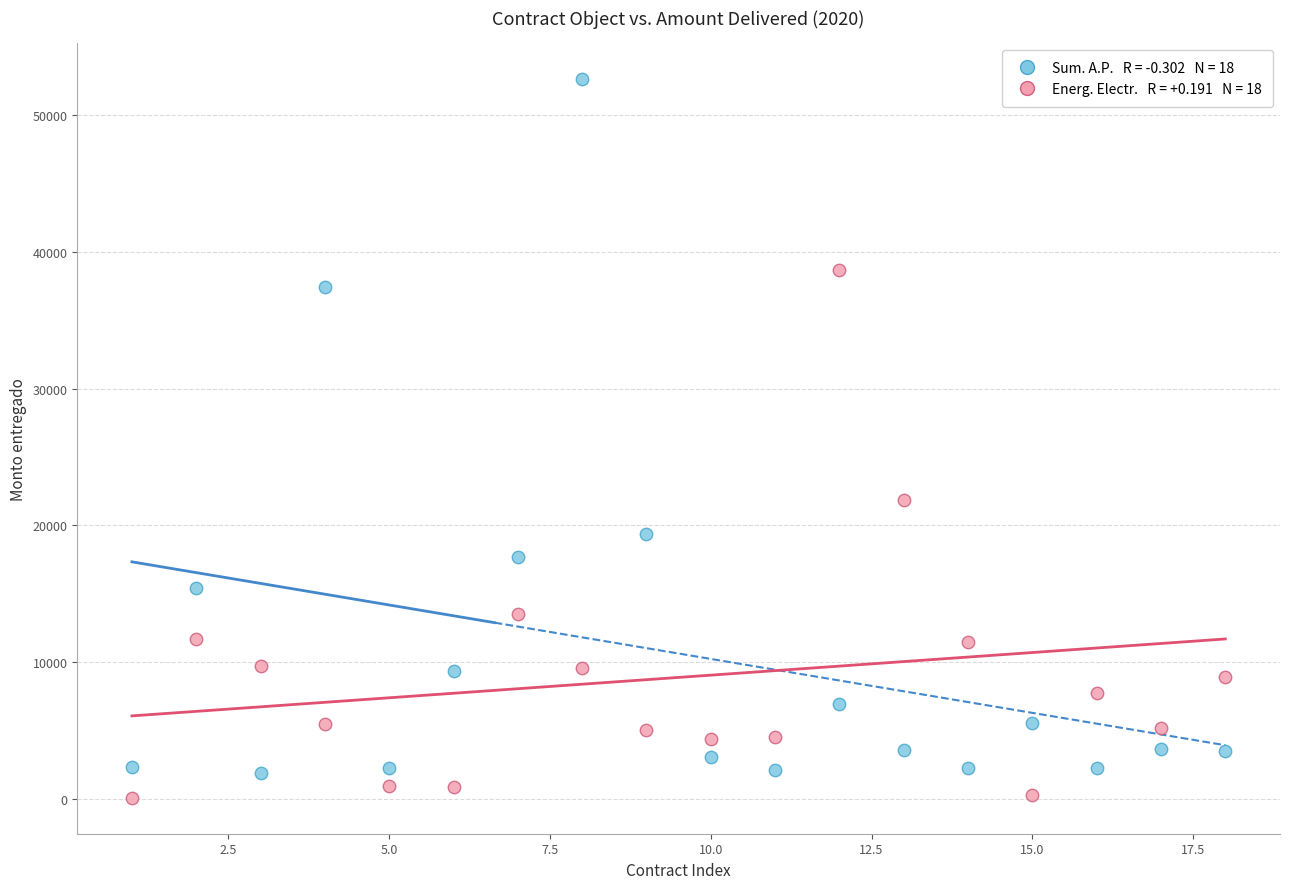

Across all data points, what is the range of Y values (max minus min)?

52513.0